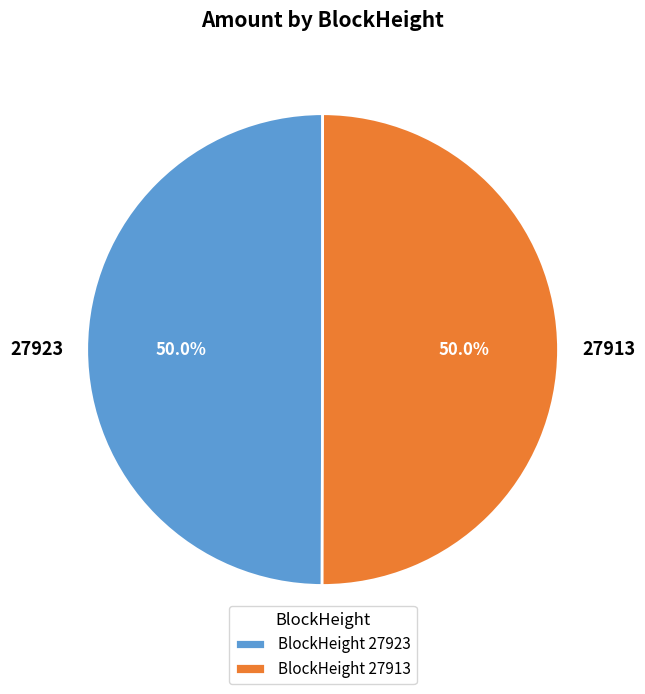

To the nearest percent, what is the average slice percentage?

50%